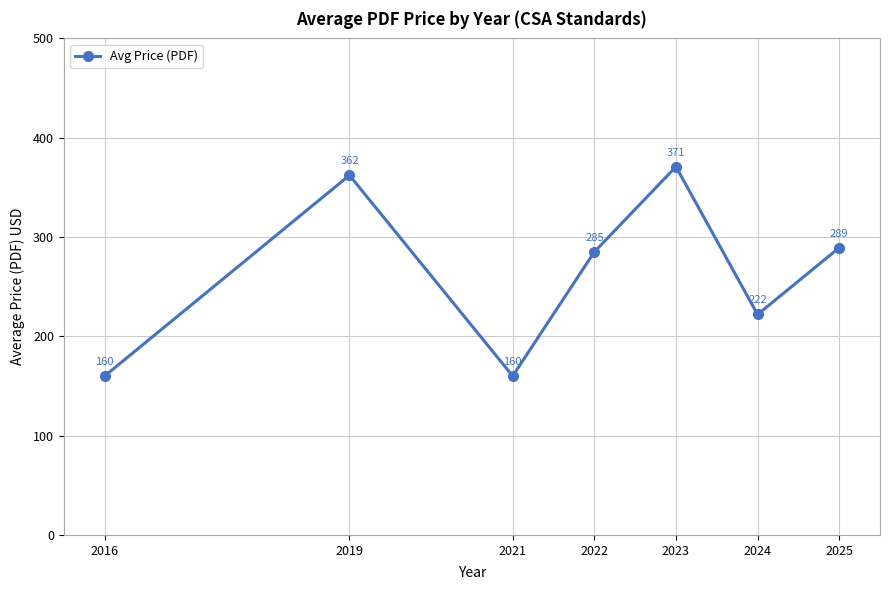

Which category has the highest value across all series?

2023